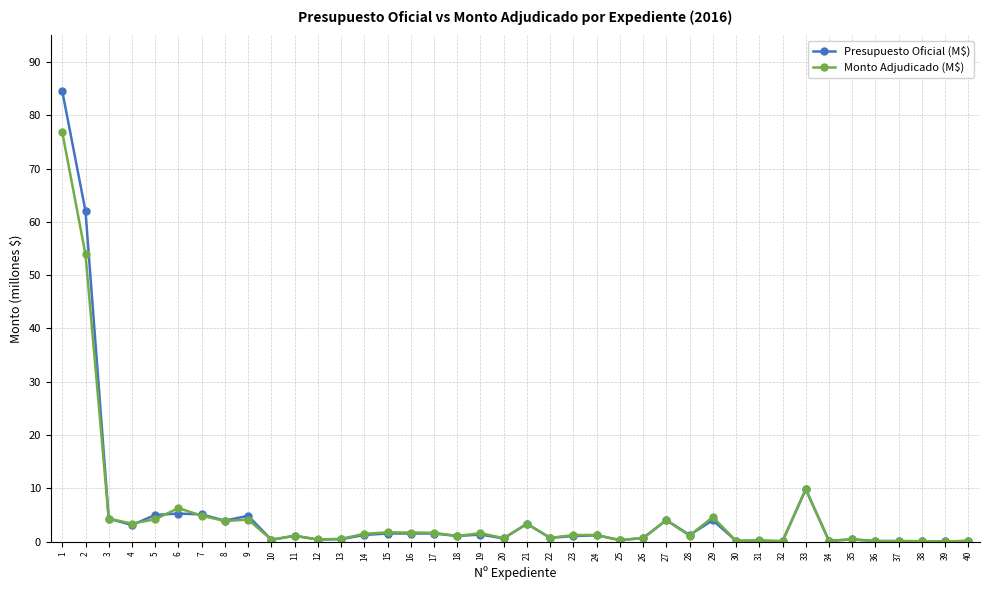

How many lines are shown in the chart?

2